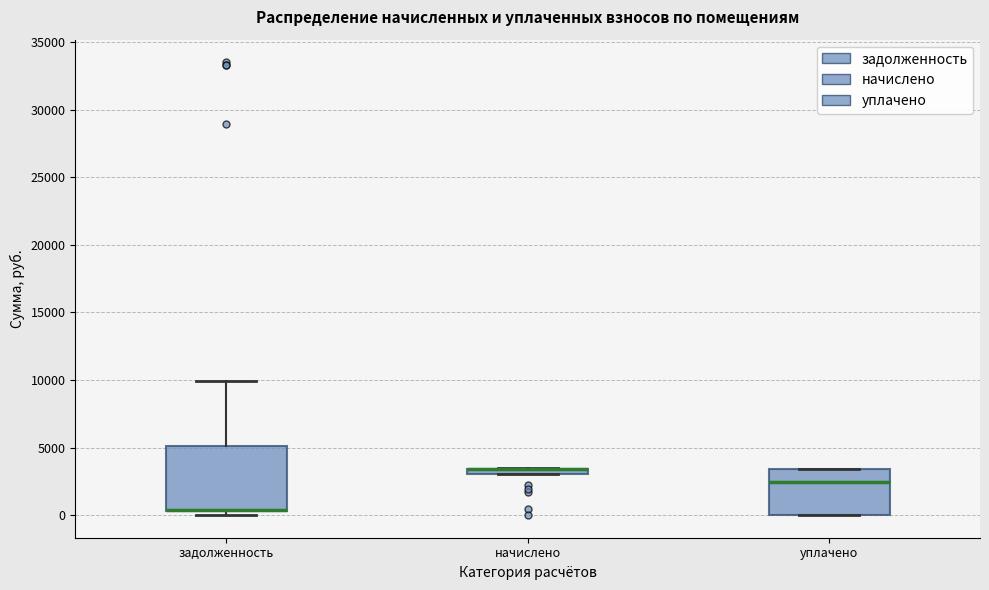

Which box is the tallest, from its lower edge to its upper edge?

задолженность